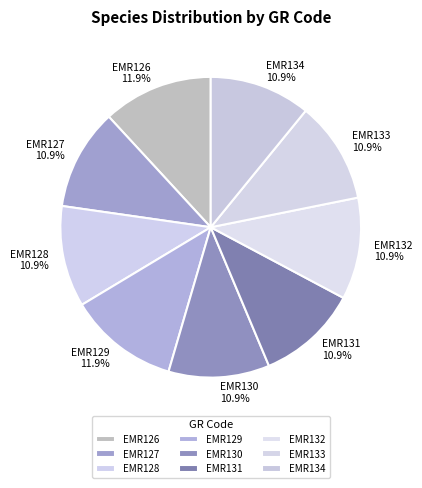

Combined, do EMR127 and EMR128 account for over 50%?

No